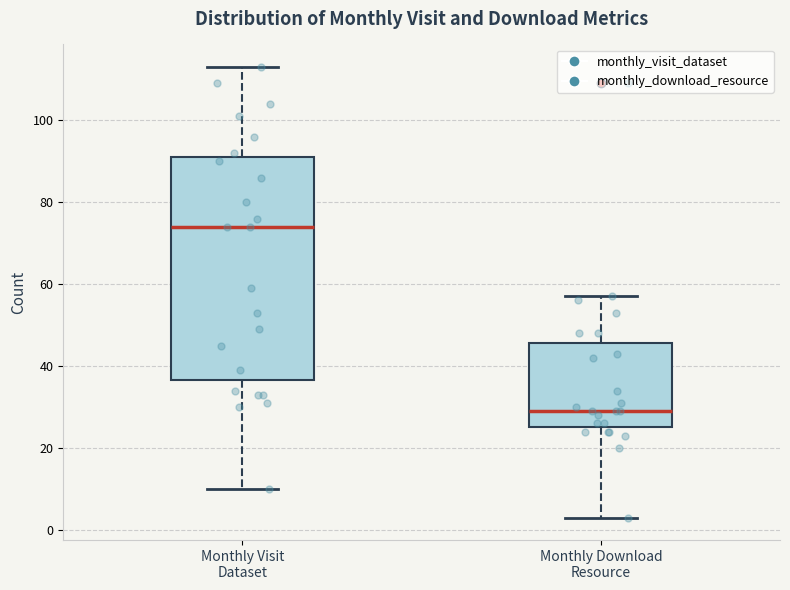

Reading left to right, transcribe this box plot: for each box, give where its median line is, the range the box spans, and where its two whiskers end, as read against the y-axis. The values are not printed on the chart, so give them approximately, as read against the axis.

Monthly Visit Dataset: median 74, box 36 to 92, whiskers 10 to 114
Monthly Download Resource: median 30, box 26 to 46, whiskers 4 to 58